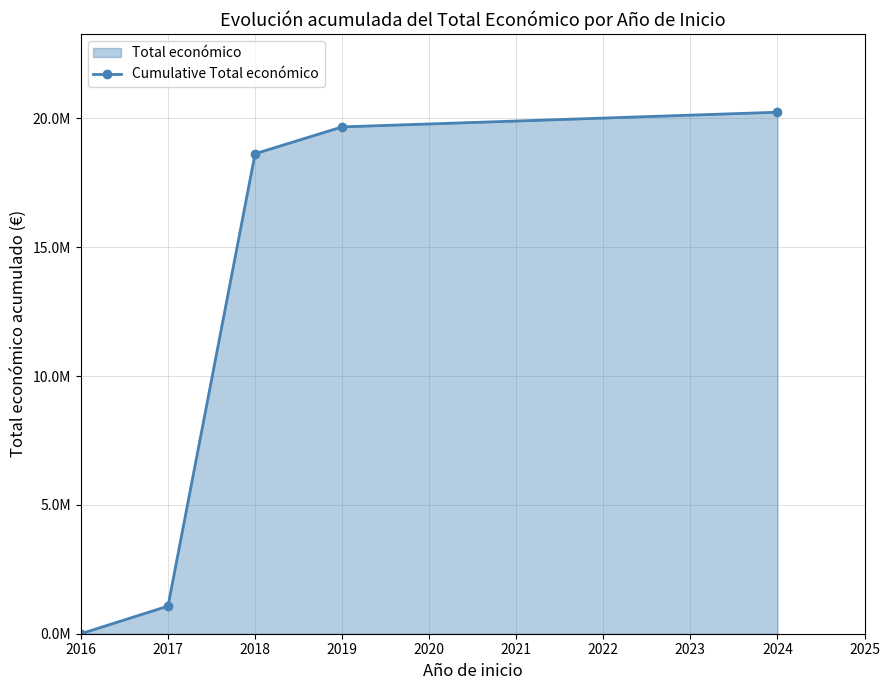

List the labels in order of value, smallest first.

2016, 2017, 2018, 2019, 2024